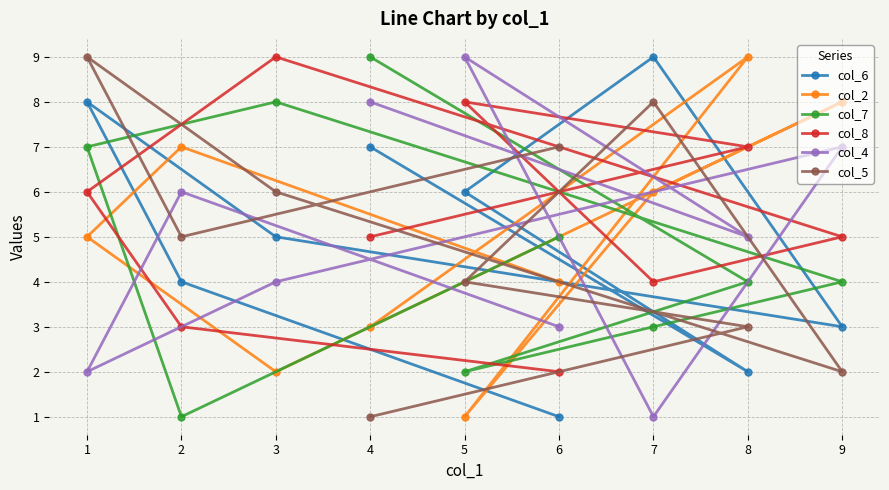

What are all the series names shown in the legend?

col_6, col_2, col_7, col_8, col_4, col_5